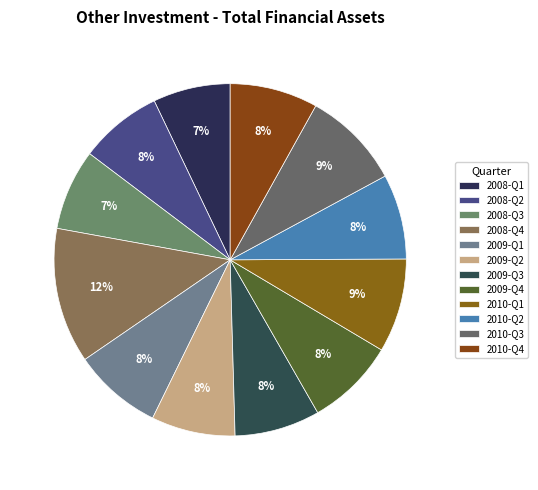

Approximately how many times larger is the value at 2009-Q1 compared to 2010-Q3?

0.9